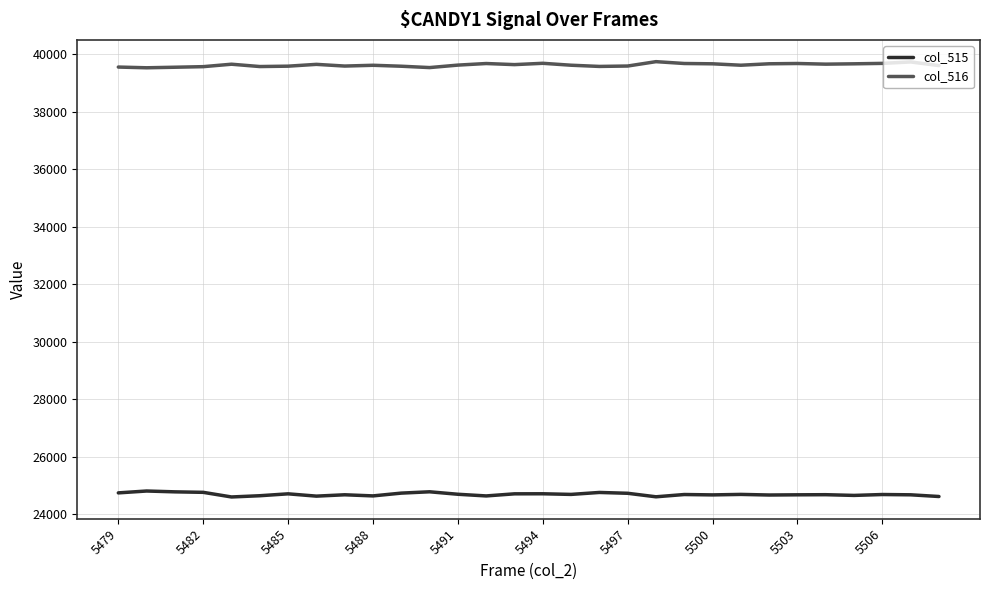

What is the minimum value shown in the chart?

24604